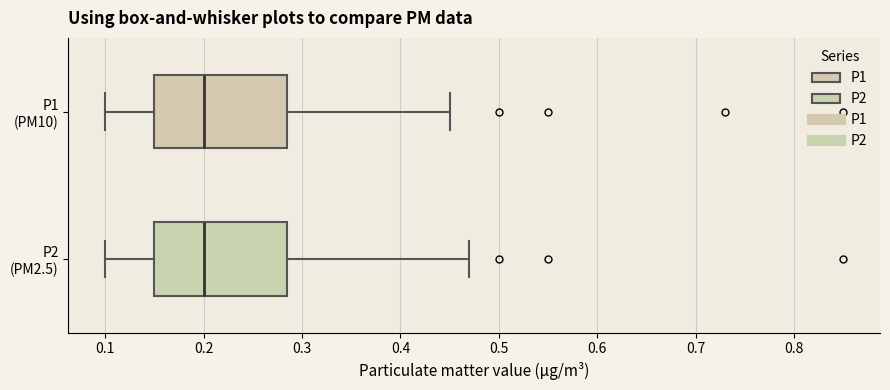

Where does the left whisker of the box for P1 (PM10) end on the x-axis? The values are not printed on the chart, so give them approximately, as read against the axis.

0.10